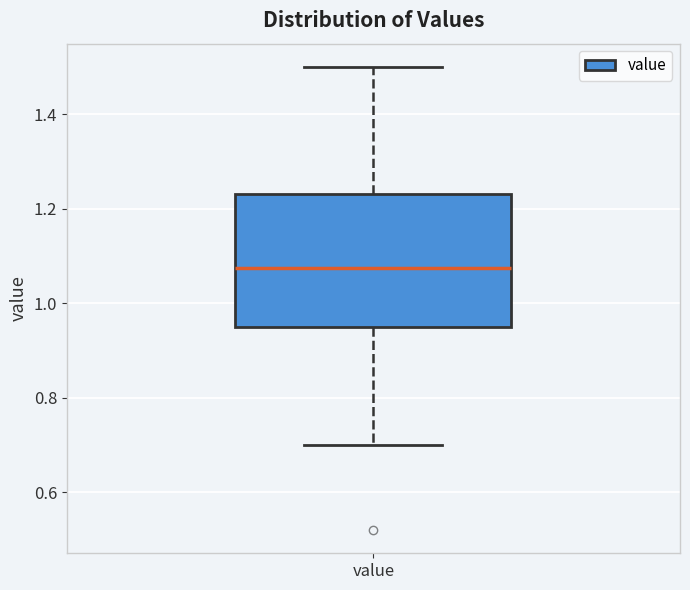

Where is the upper edge of the box for value on the y-axis? The values are not printed on the chart, so give them approximately, as read against the axis.

1.24